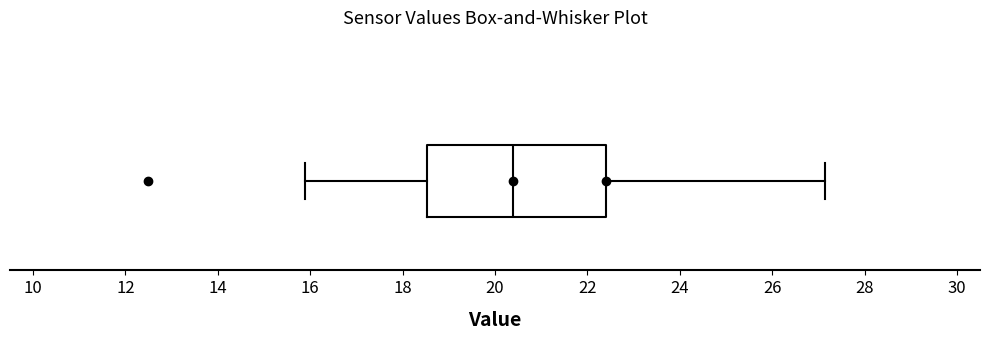

Transcribe this box plot: give where the median line is, the range the box spans, and where the two whiskers end, as read against the x-axis. The values are not printed on the chart, so give them approximately, as read against the axis.

median 20.4, box 18.6 to 22.4, whiskers 15.8 to 27.2